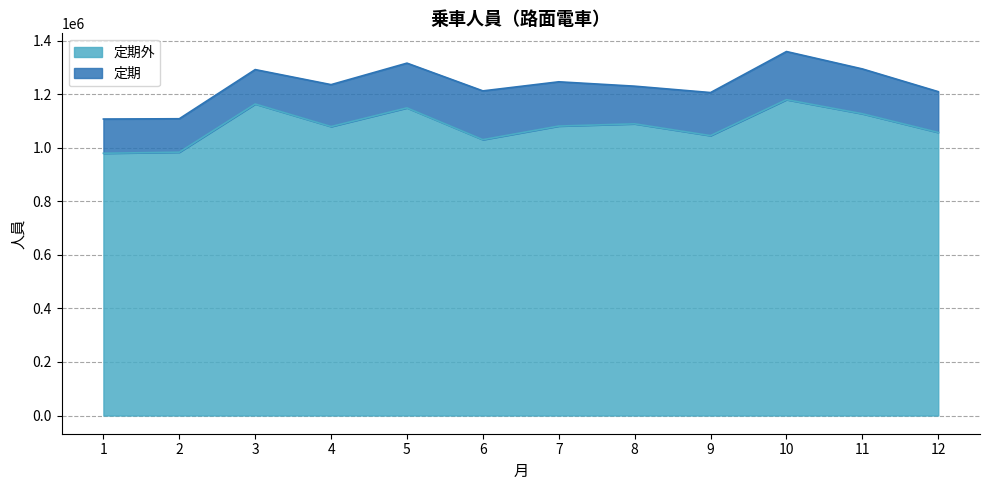

What is the total value across all series at 10?

1359890